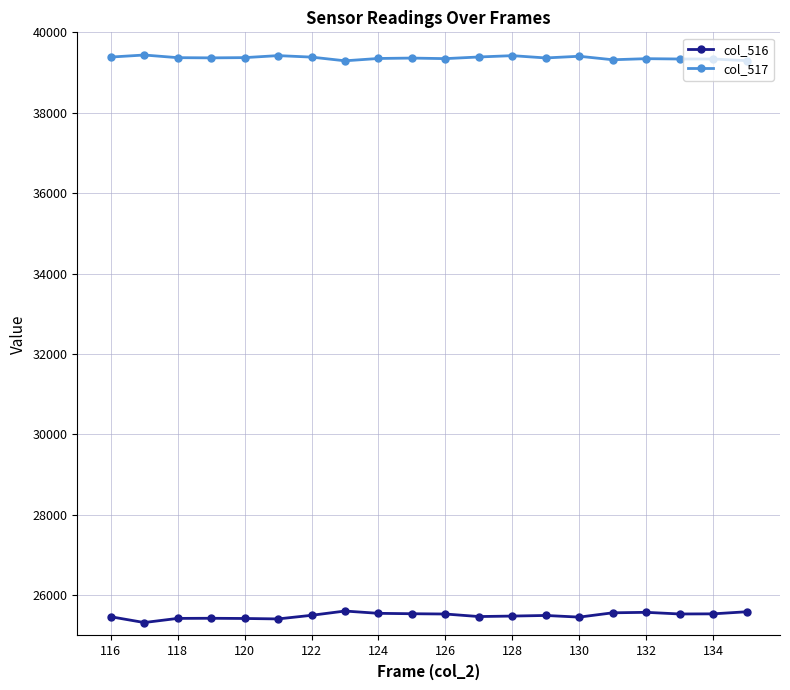

Rank the series by their average value, from lowest to highest.

col_516, col_517